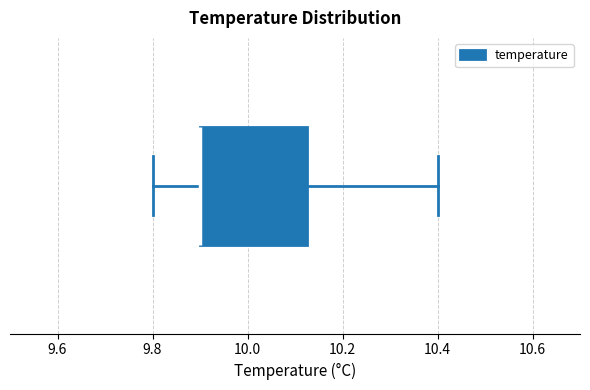

Transcribe this box plot: give where the median line is, the range the box spans, and where the two whiskers end, as read against the x-axis. The values are not printed on the chart, so give them approximately, as read against the axis.

median 9.90 (drawn on the box's left edge), box 9.90 to 10.12, whiskers 9.80 to 10.40